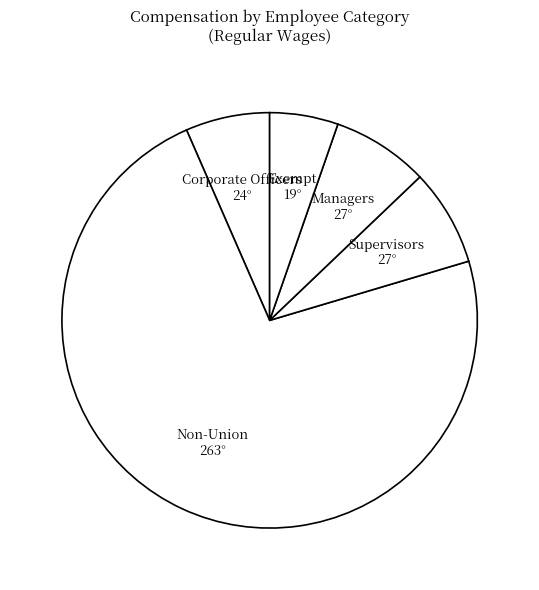

What is the largest slice in the pie chart?

Non-Union